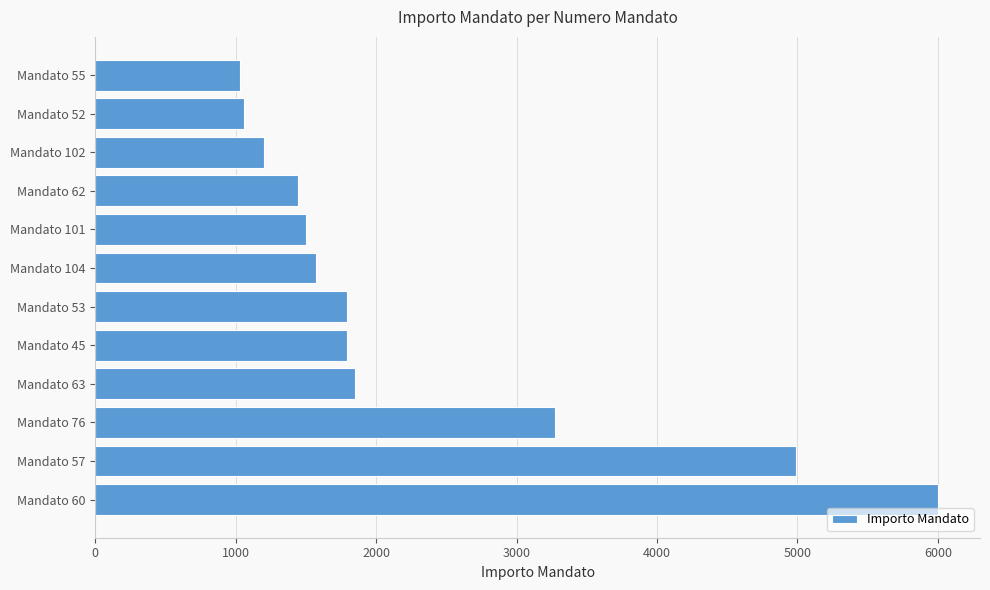

What is the greatest value displayed?

5999.6